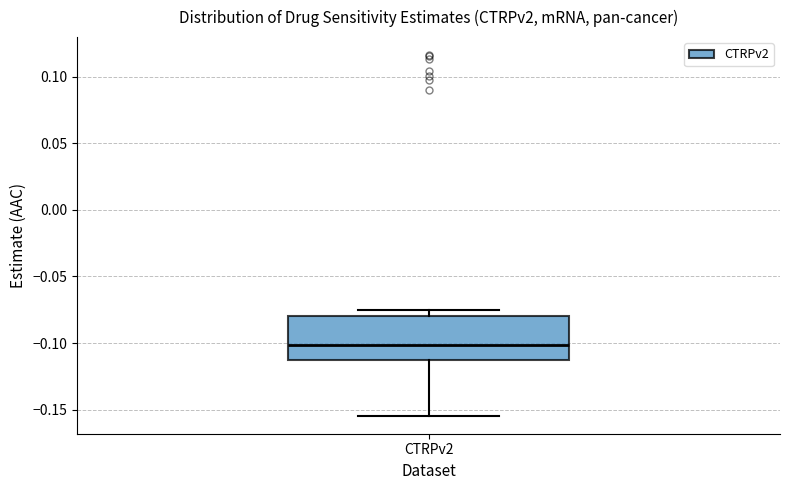

Read this box plot against the y-axis: the position of the median line, the range covered by the box, and the ends of both whiskers. The values are not printed on the chart, so give them approximately, as read against the axis.

median -0.100, box -0.115 to -0.080, whiskers -0.155 to -0.075